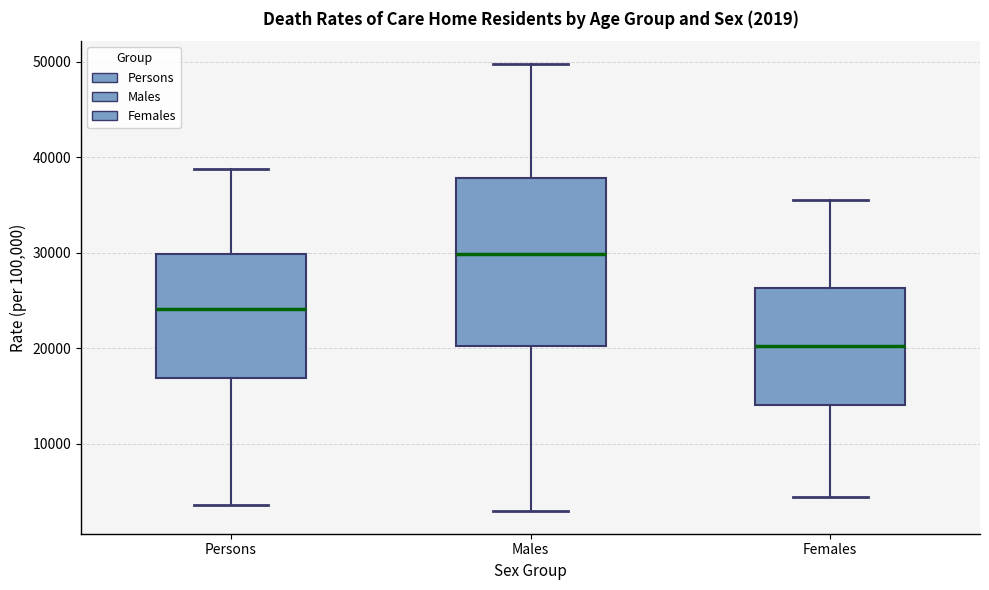

Which box is the tallest, from its lower edge to its upper edge?

Males